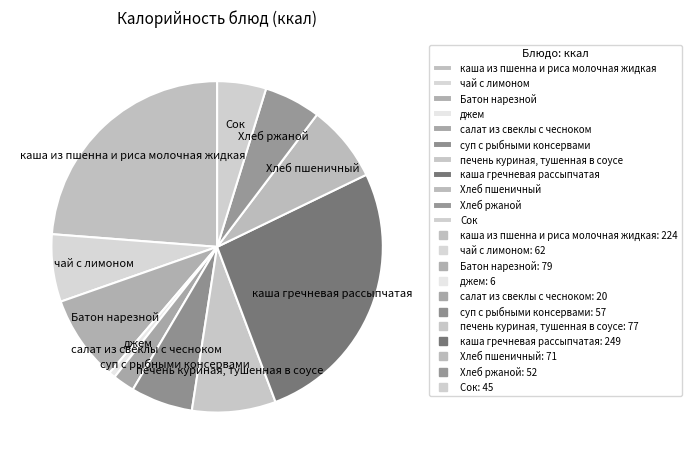

The салат из свеклы с чесноком slice represents 2% of the pie. True or false?

True